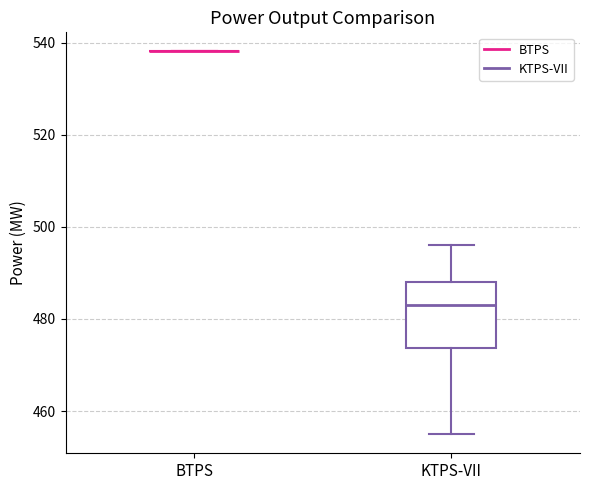

Reading left to right, transcribe this box plot: for each box, give where its median line is, the range the box spans, and where its two whiskers end, as read against the y-axis. The values are not printed on the chart, so give them approximately, as read against the axis.

BTPS: box collapsed to a line at 538, whiskers 538 to 538
KTPS-VII: median 484, box 474 to 488, whiskers 456 to 496